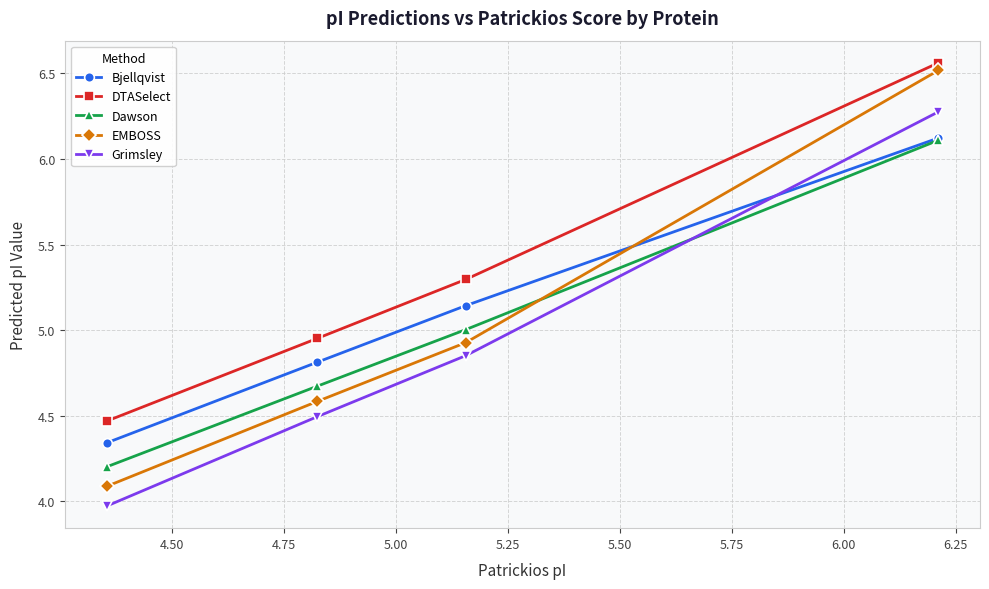

Which series has the largest range (max minus min)?

EMBOSS